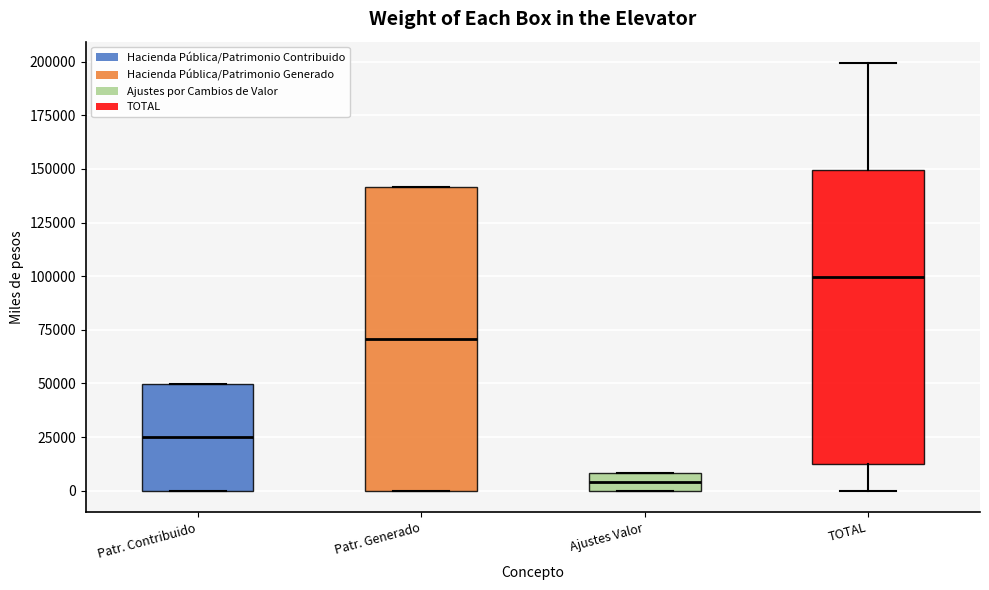

Which box's median line is the lowest?

Ajustes Valor